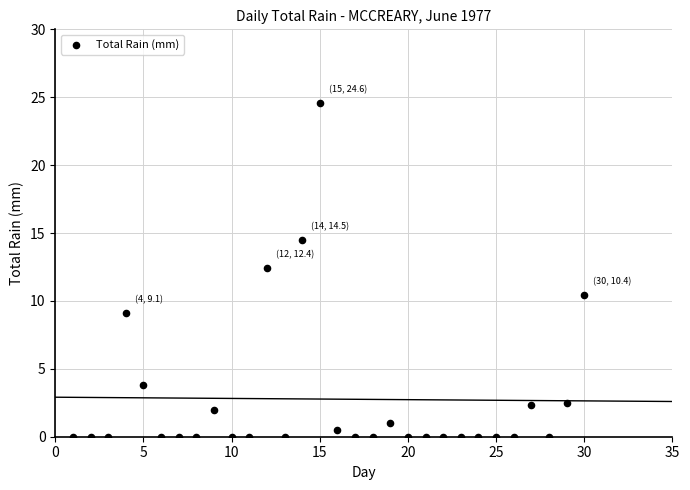

What Y value in the scatter plot is closest to 12?

12.4